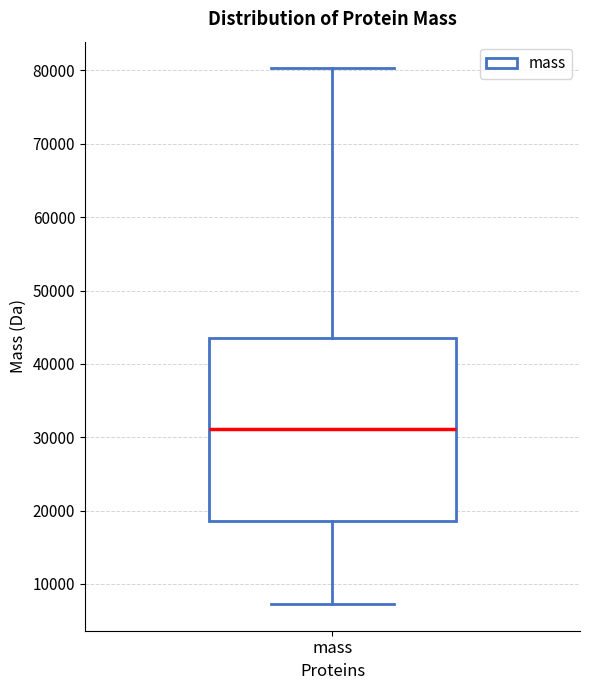

Transcribe this box plot: give where the median line is, the range the box spans, and where the two whiskers end, as read against the y-axis. The values are not printed on the chart, so give them approximately, as read against the axis.

median 31000, box 19000 to 43000, whiskers 7000 to 80000